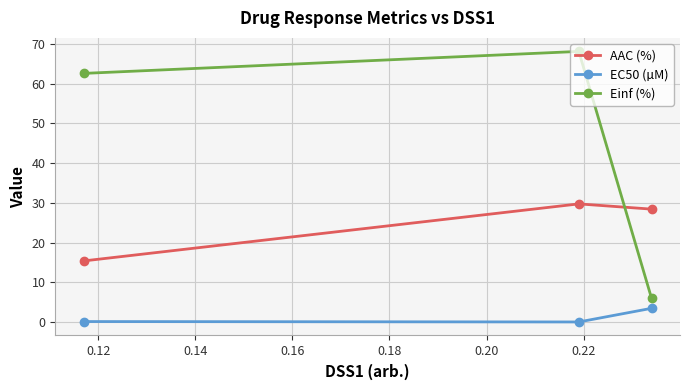

What are all the series names shown in the legend?

AAC (%), EC50 (µM), Einf (%)